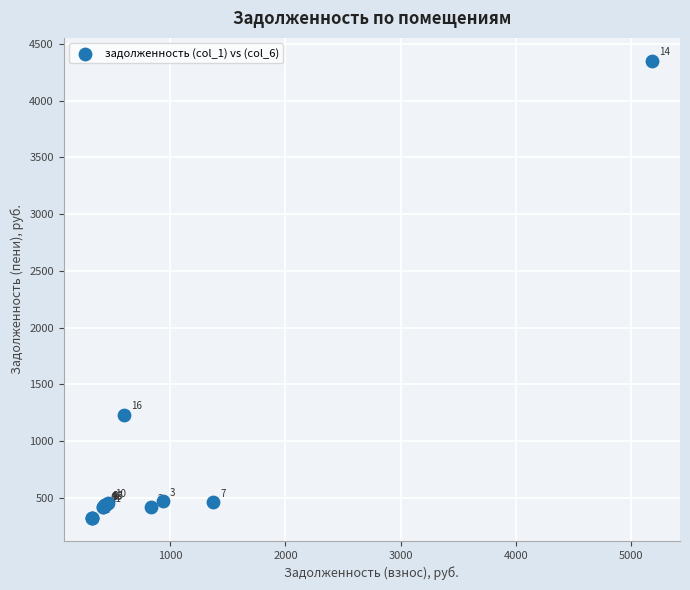

What Y value in the scatter plot is closest to 2335?

1228.2